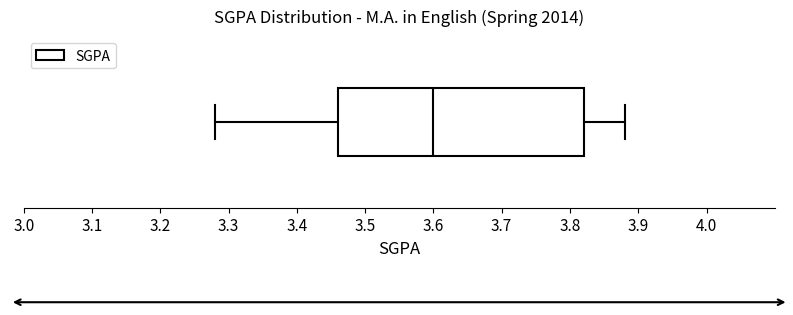

Read this box plot against the x-axis: the position of the median line, the range covered by the box, and the ends of both whiskers. The values are not printed on the chart, so give them approximately, as read against the axis.

median 3.60, box 3.46 to 3.82, whiskers 3.28 to 3.88